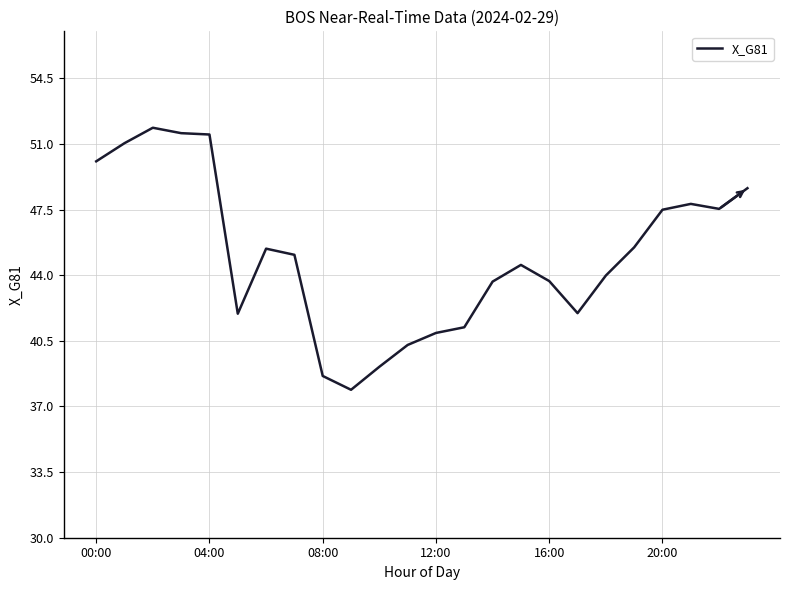

What is the maximum value shown in the chart?

51.9